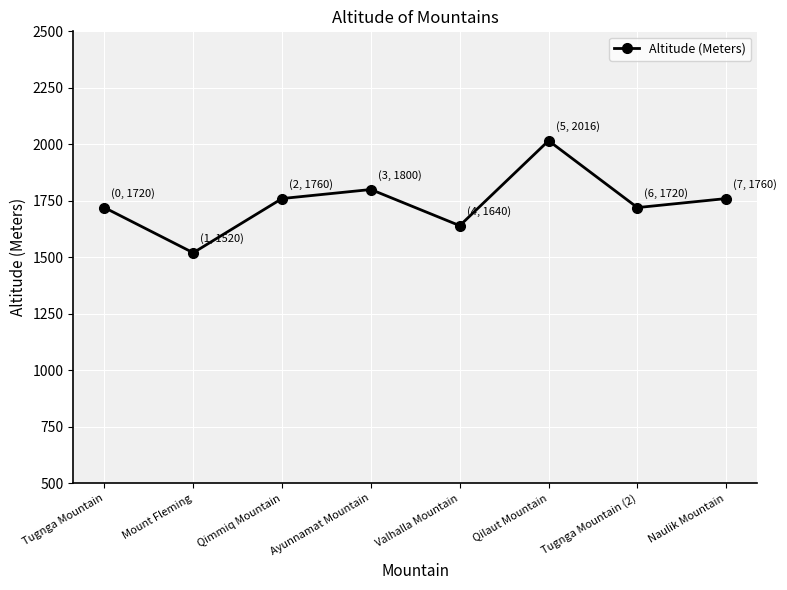

Reading left to right, transcribe all the data shown in this chart.

Tugnga Mountain=1720	Mount Fleming=1520	Qimmiq Mountain=1760	Ayunnamat Mountain=1800	Valhalla Mountain=1640	Qilaut Mountain=2016	Tugnga Mountain (2)=1720	Naulik Mountain=1760